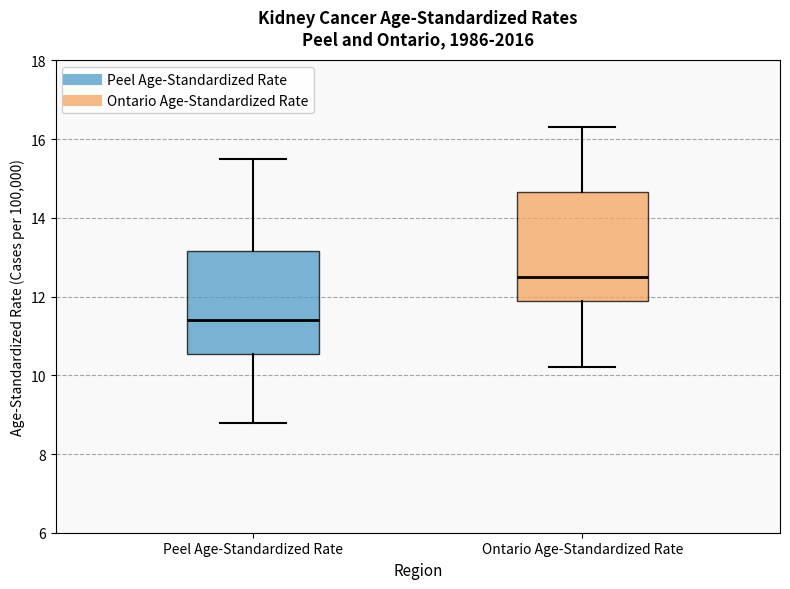

Where does the lower whisker of the box for Peel Age-Standardized Rate end on the y-axis? The values are not printed on the chart, so give them approximately, as read against the axis.

8.8